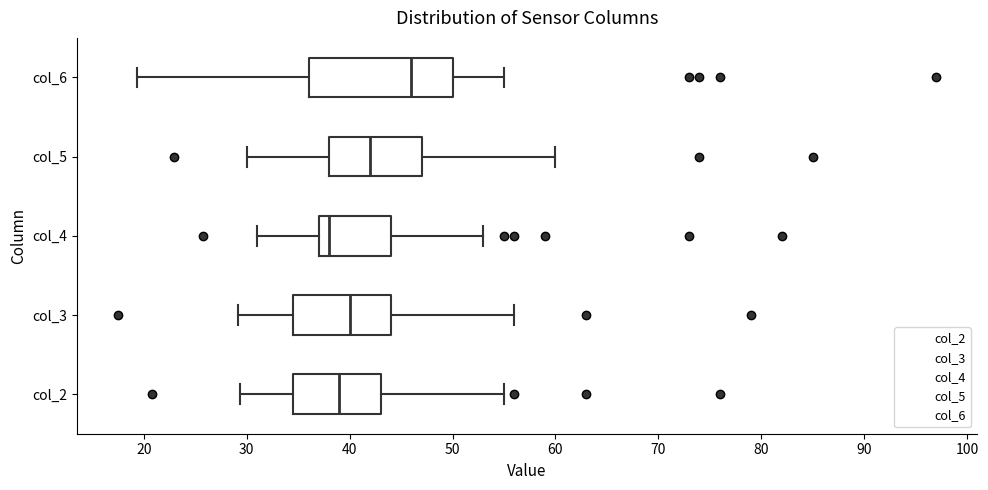

Which box is the widest, from its left edge to its right edge?

col_6